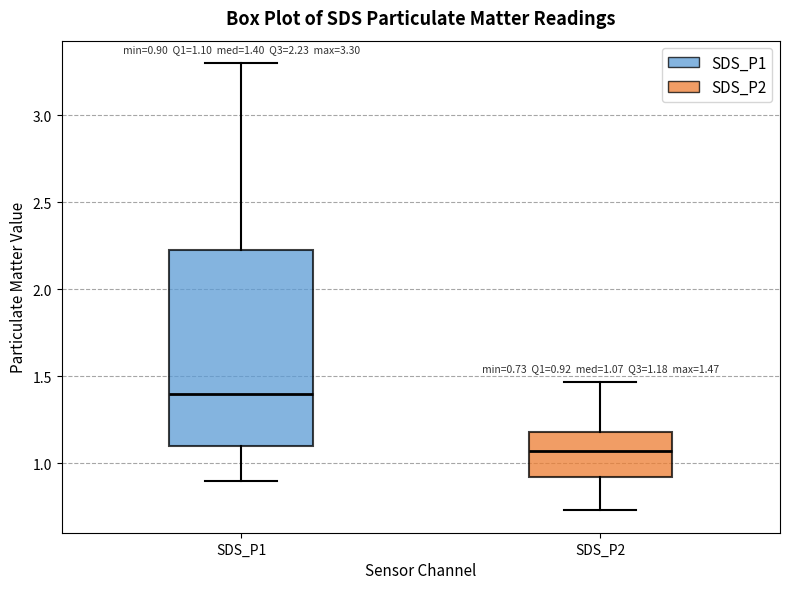

Comparing the boxes themselves (not the whiskers), which one is the tallest?

SDS_P1